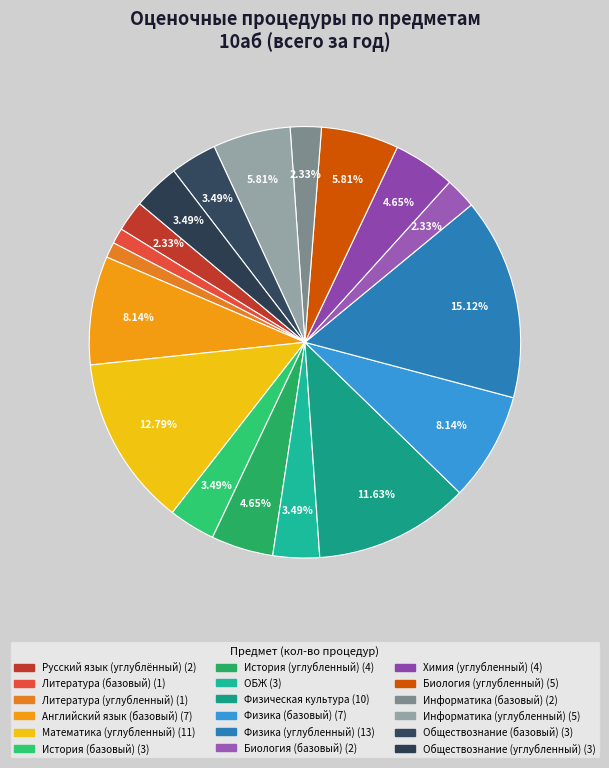

How many slices are in this pie chart?

18